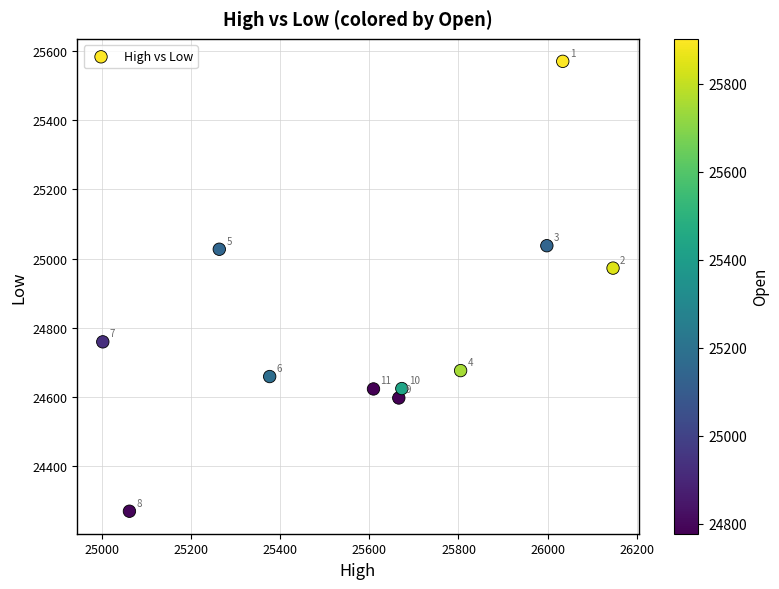

What is the range of X values (max minus min)?

1143.6